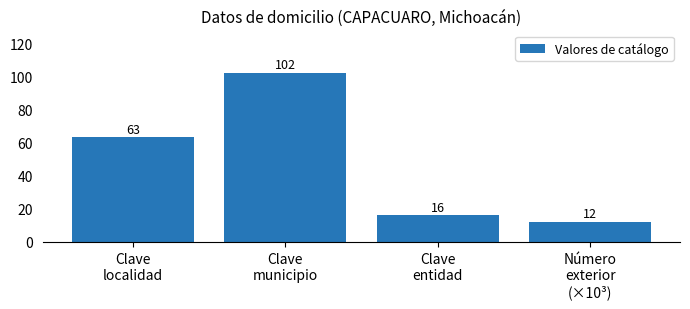

Does the chart contain stacked bars?

No